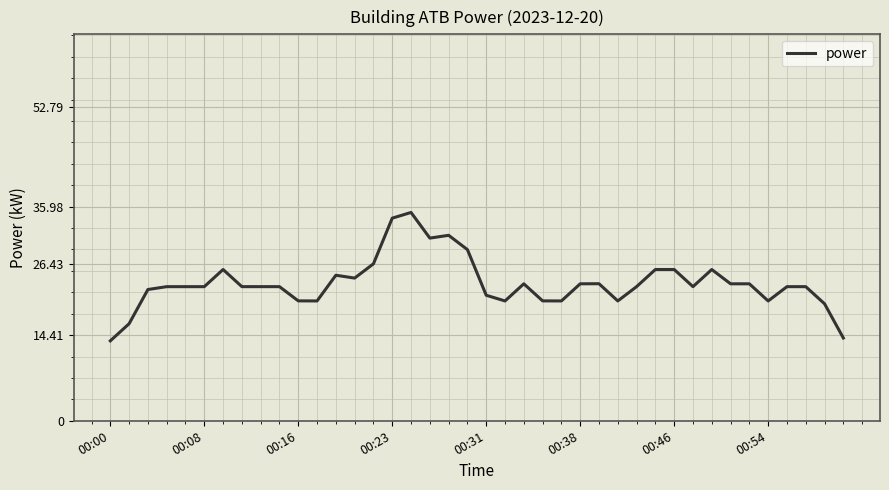

What is the maximum value shown in the chart?

35.0